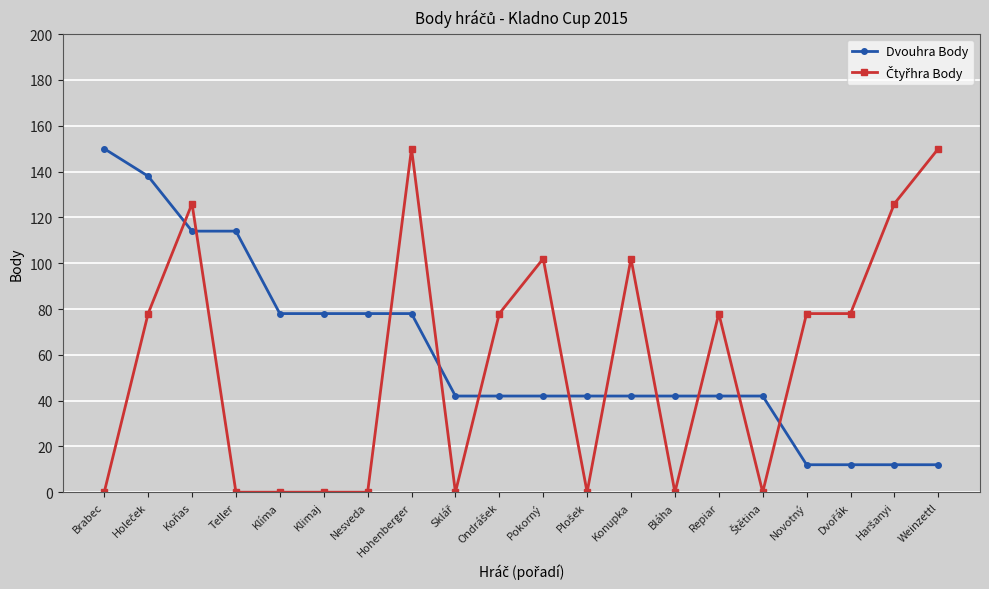

At which category is the sum across all series the highest?

Koňas